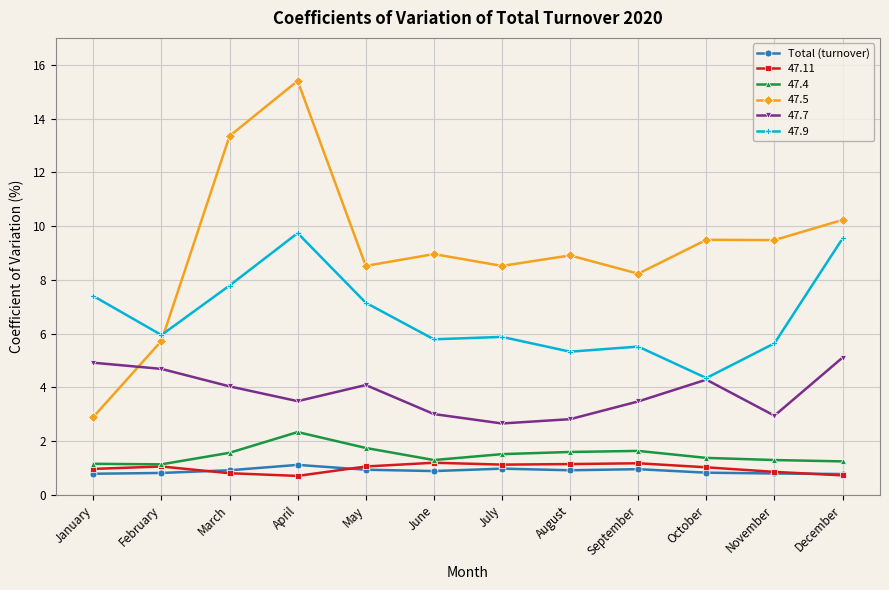

What is the value of the 47.5 point at the 6th from the left?

9.0